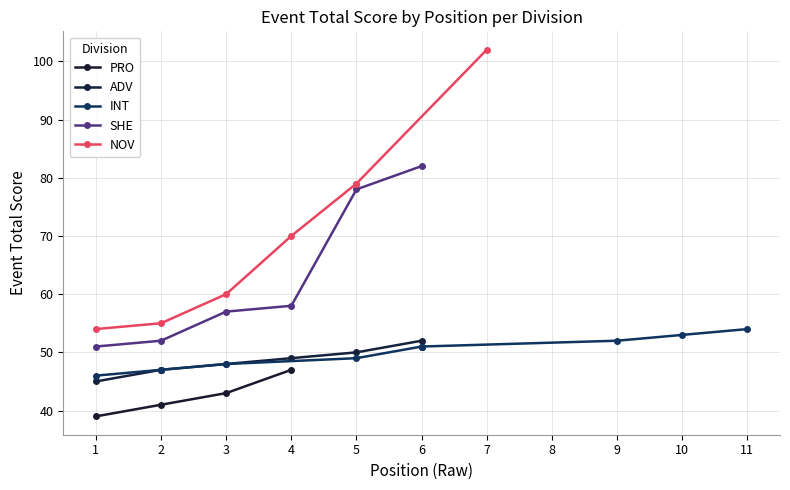

True or false: PRO has more than 1 points higher than both neighbors.

False